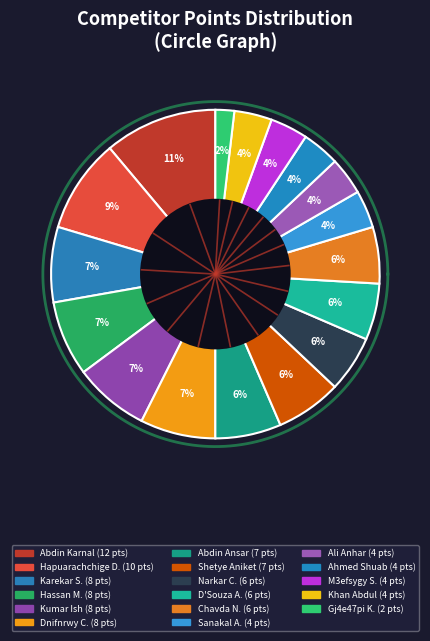

What is the ratio of the value at Khan Abdul to the value at Dnifnrwy Cmmfgfwq?

0.5